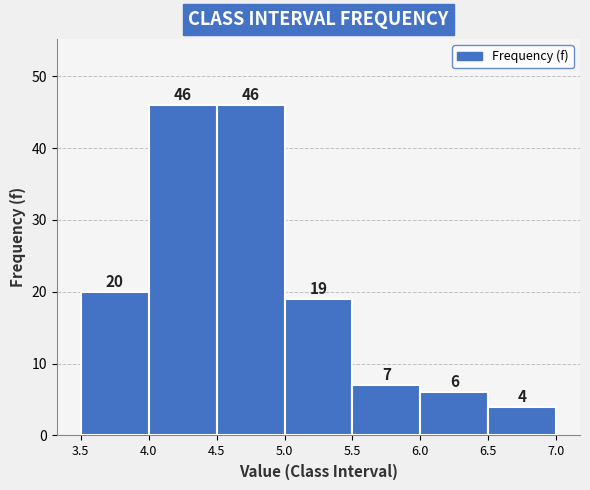

Reading left to right, transcribe this chart: for each bar, give the range it covers on the x-axis and its height.

3.5 to 4.0: 20
4.0 to 4.5: 46
4.5 to 5.0: 46
5.0 to 5.5: 19
5.5 to 6.0: 7
6.0 to 6.5: 6
6.5 to 7.0: 4